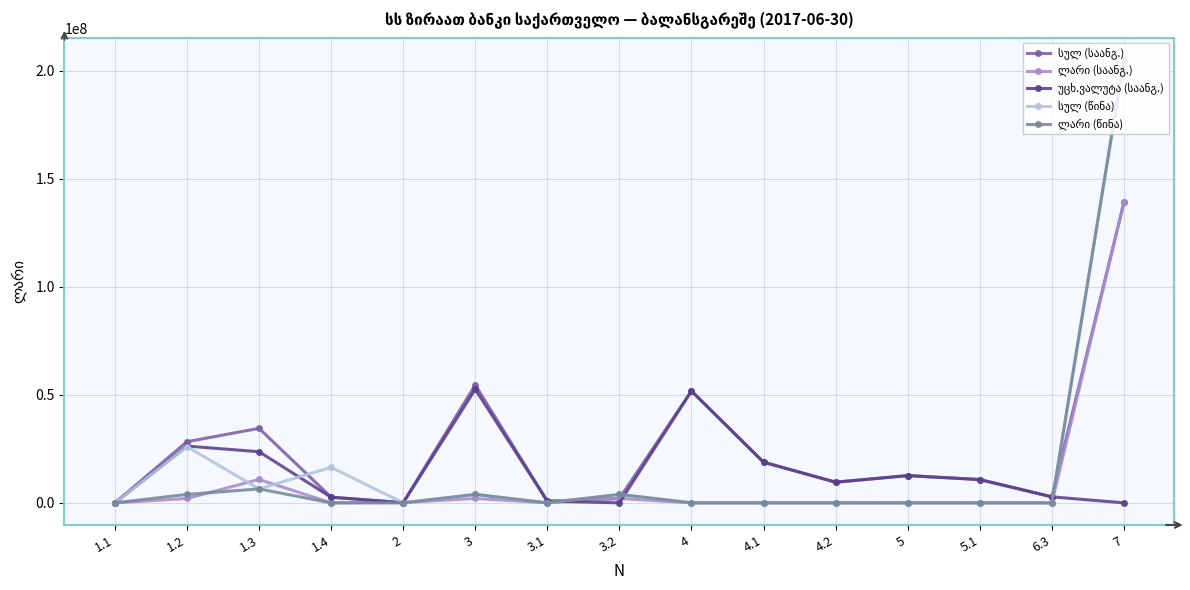

What is the maximum value shown in the chart?

205138086